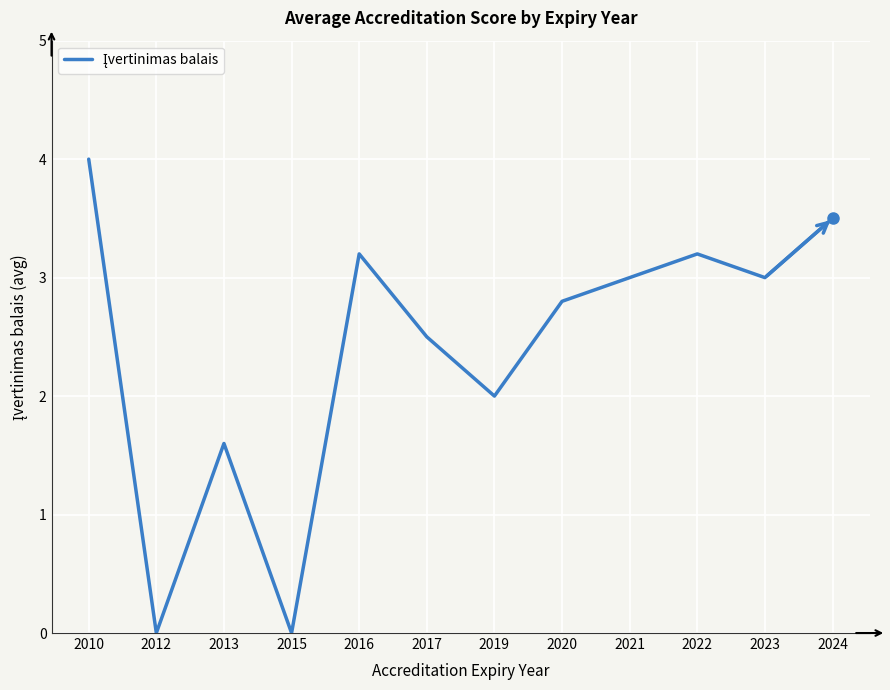

How many lines are shown in the chart?

1